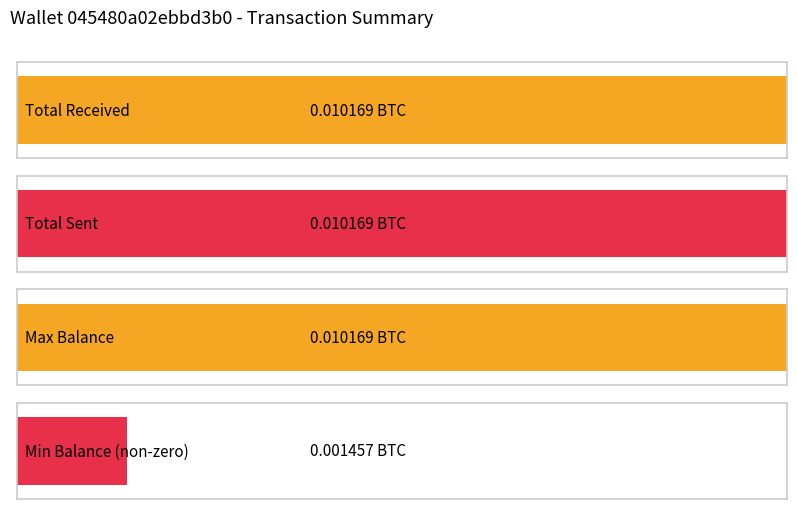

How many values in sent amount are above zero?

2